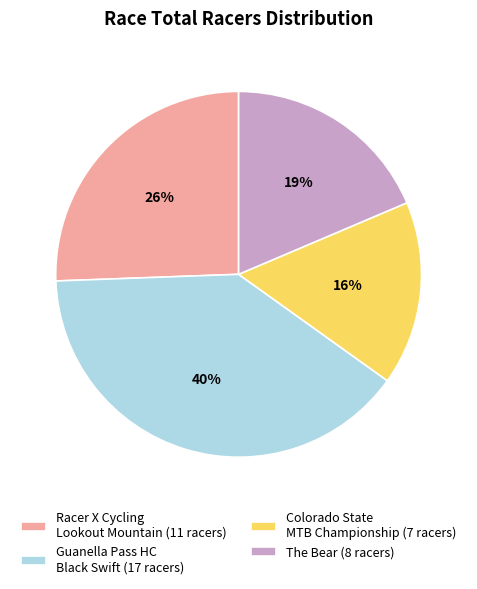

What percentage is the The Bear slice, to the nearest percent?

19%